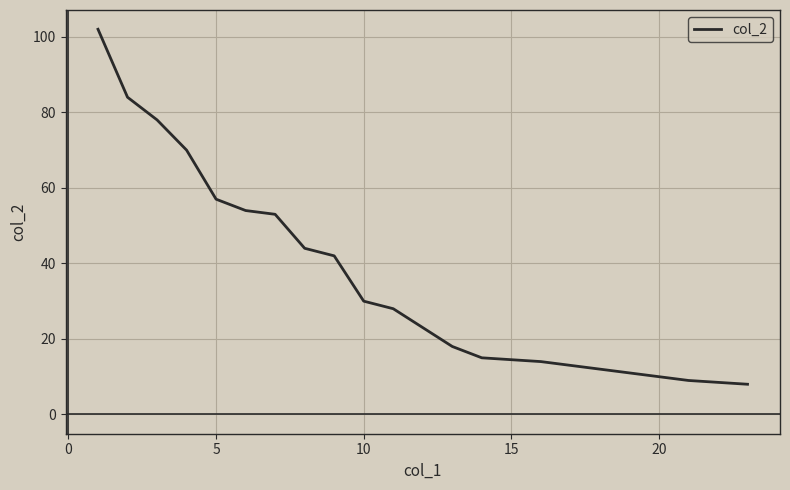

What is the greatest value displayed?

102